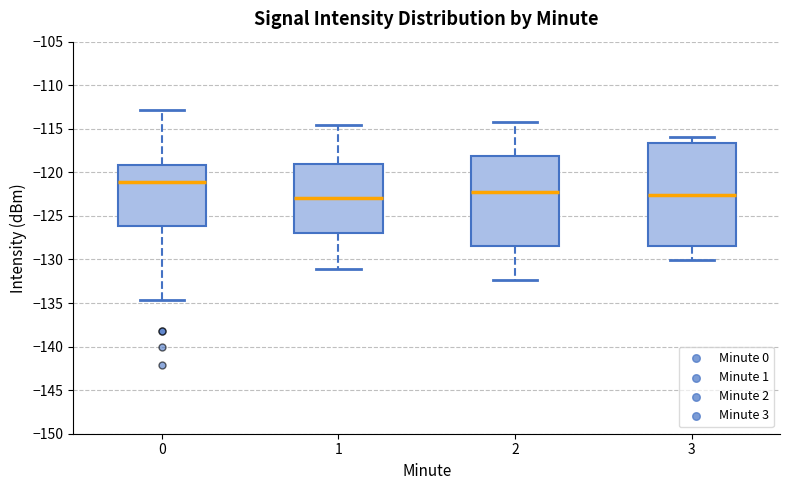

Where does the lower whisker of the box at x = 1 end on the y-axis? The values are not printed on the chart, so give them approximately, as read against the axis.

-131.0